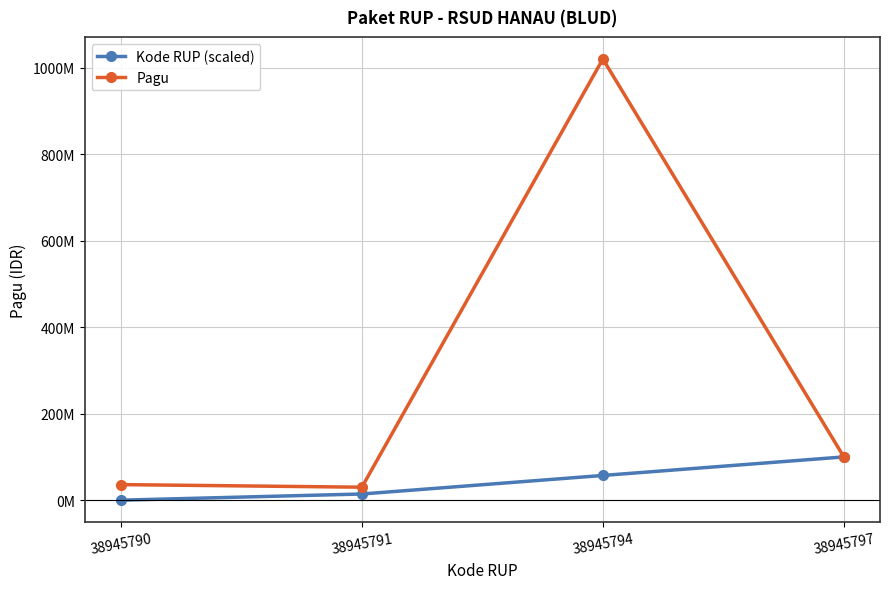

What is the sum of all Pagu values?

1186000000.0